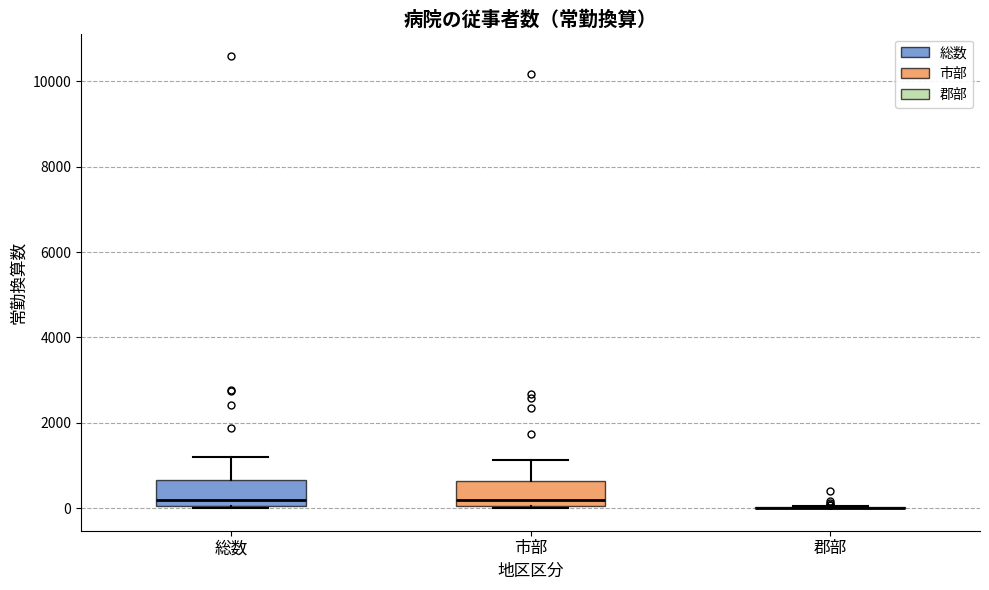

Where does the median line of the box for 総数 sit on the y-axis? The values are not printed on the chart, so give them approximately, as read against the axis.

200